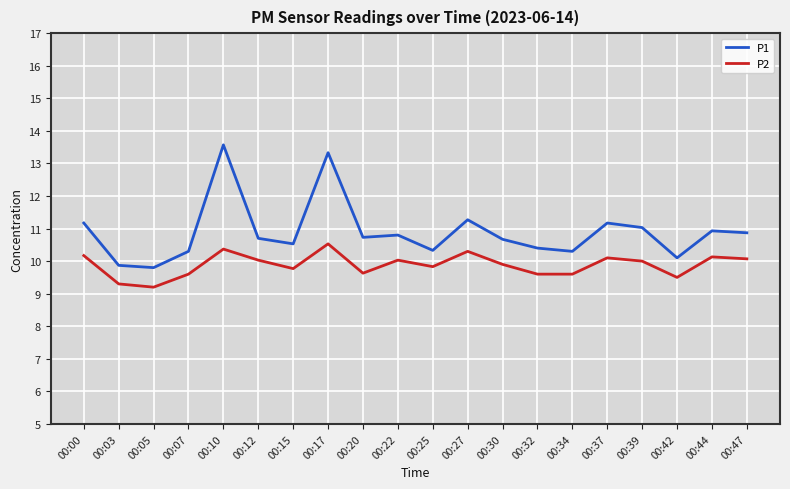

What is the difference between the maximum and minimum values in the P1 series?

3.8